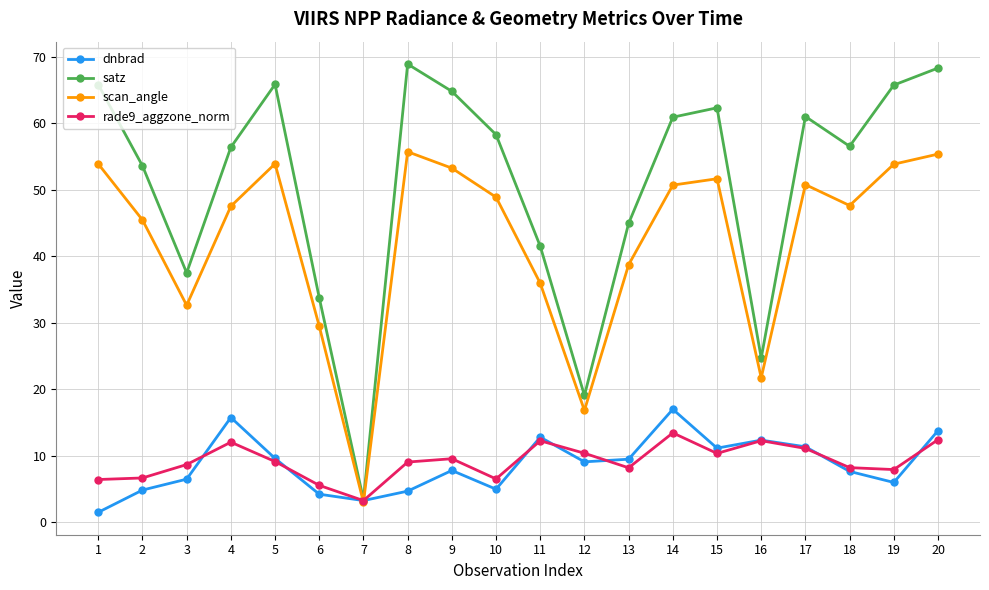

What is the maximum value shown in the chart?

68.9